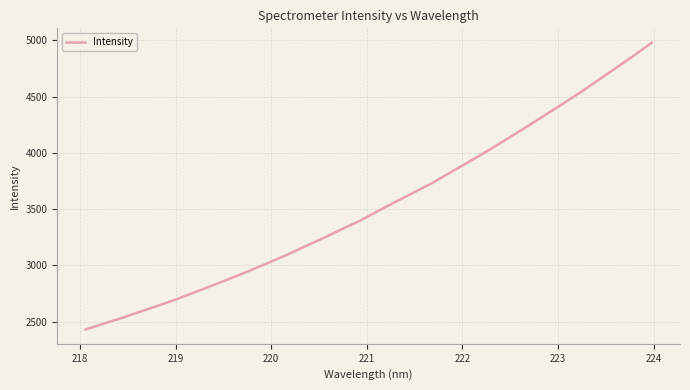

What is the average value?

3533.4